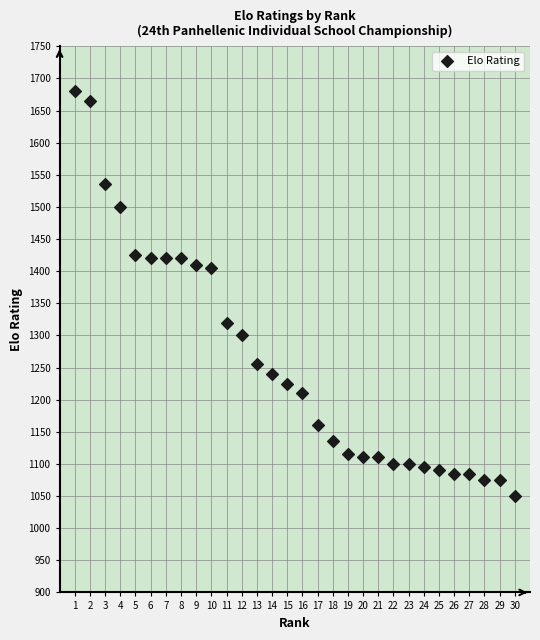

What is the range of X values (max minus min)?

29